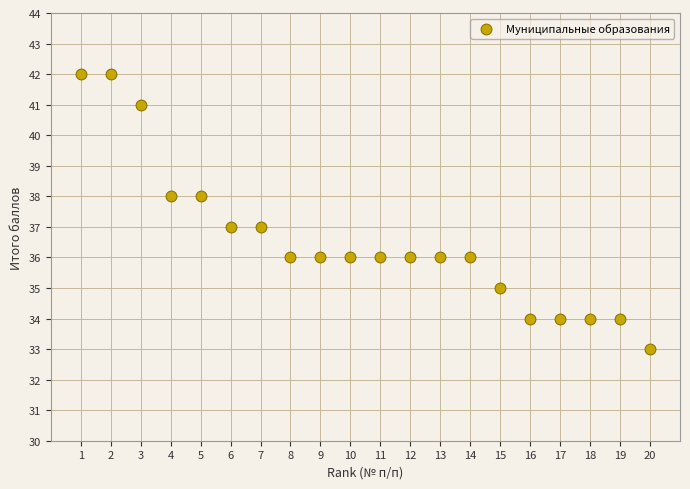

What is the range of Y values (max minus min)?

9